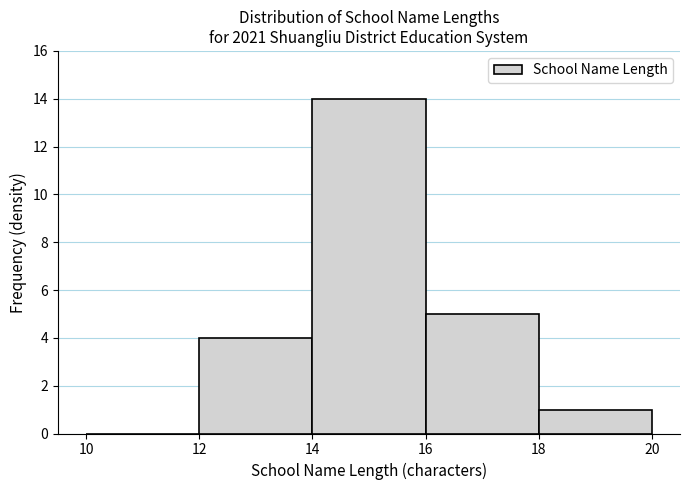

Reading left to right, list every bar in this chart as the range it spans on the x-axis followed by its height. The values are not printed on the chart, so give them approximately, as read against the axis.

10 to 12: 0
12 to 14: 4
14 to 16: 14
16 to 18: 5
18 to 20: 1